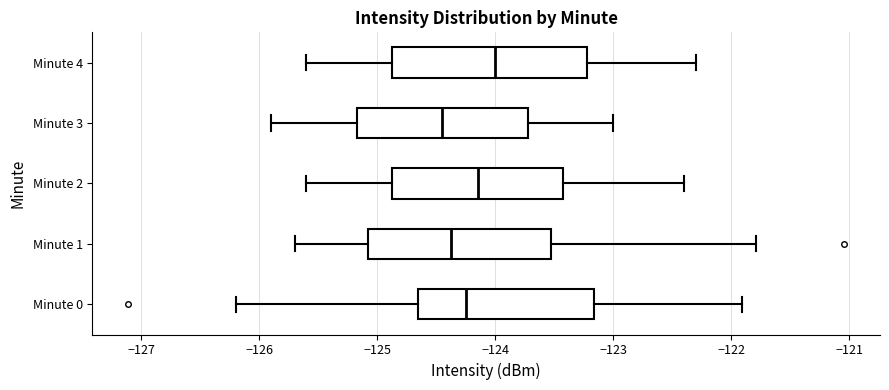

Reading bottom to top, transcribe this box plot: for each box, give where its median line is, the range the box spans, and where its two whiskers end, as read against the x-axis. The values are not printed on the chart, so give them approximately, as read against the axis.

Minute 0: median -124.2, box -124.7 to -123.2, whiskers -126.2 to -121.9
Minute 1: median -124.4, box -125.1 to -123.5, whiskers -125.7 to -121.8
Minute 2: median -124.1, box -124.9 to -123.4, whiskers -125.6 to -122.4
Minute 3: median -124.4, box -125.2 to -123.7, whiskers -125.9 to -123.0
Minute 4: median -124.0, box -124.9 to -123.2, whiskers -125.6 to -122.3